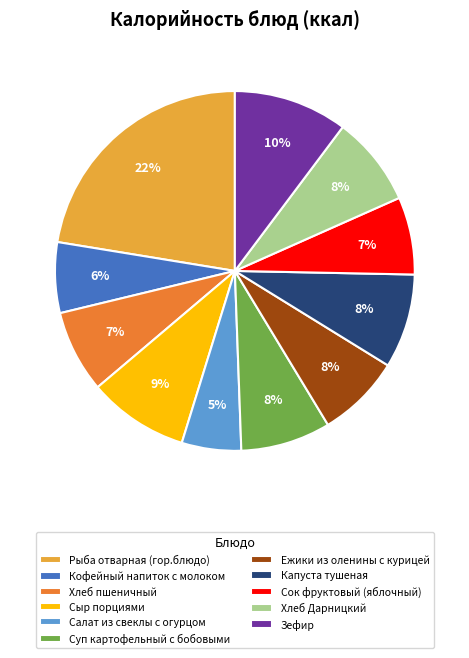

To the nearest percent, what is the average slice percentage?

9%